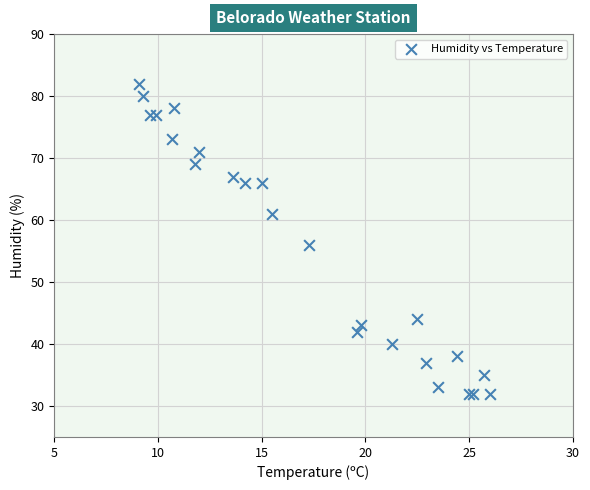

What Y value in the scatter plot is closest to 57?

56